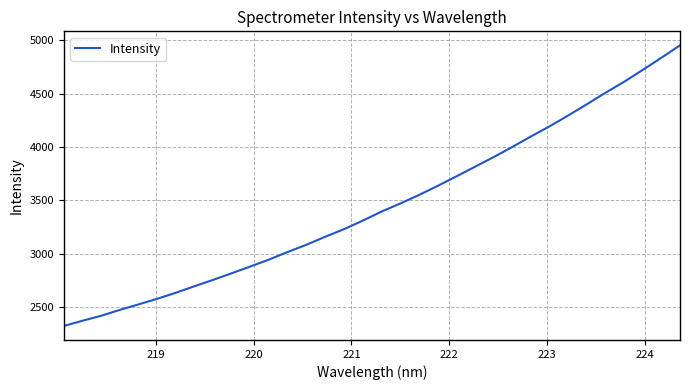

What is the minimum value shown in the chart?

2321.9